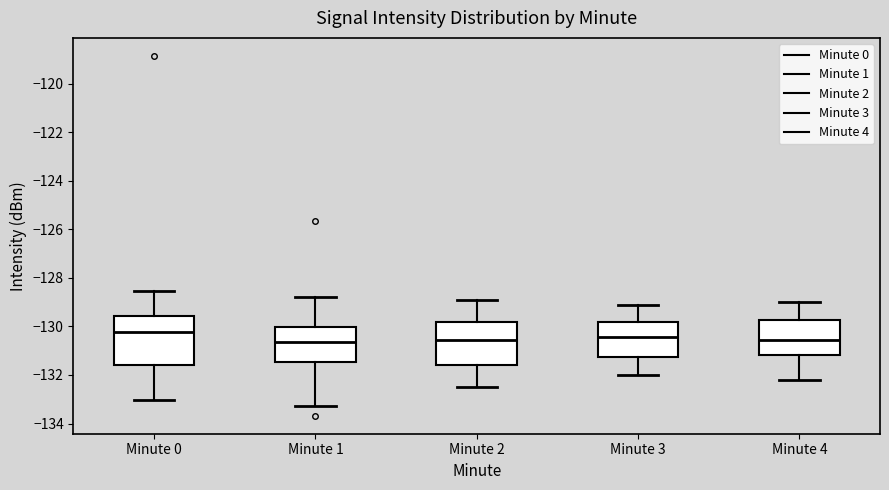

Reading left to right, transcribe this box plot: for each box, give where its median line is, the range the box spans, and where its two whiskers end, as read against the y-axis. The values are not printed on the chart, so give them approximately, as read against the axis.

Minute 0: median -130.2, box -131.6 to -129.6, whiskers -133.0 to -128.6
Minute 1: median -130.6, box -131.4 to -130.0, whiskers -133.2 to -128.8
Minute 2: median -130.6, box -131.6 to -129.8, whiskers -132.4 to -128.8
Minute 3: median -130.4, box -131.2 to -129.8, whiskers -132.0 to -129.0
Minute 4: median -130.6, box -131.2 to -129.8, whiskers -132.2 to -129.0